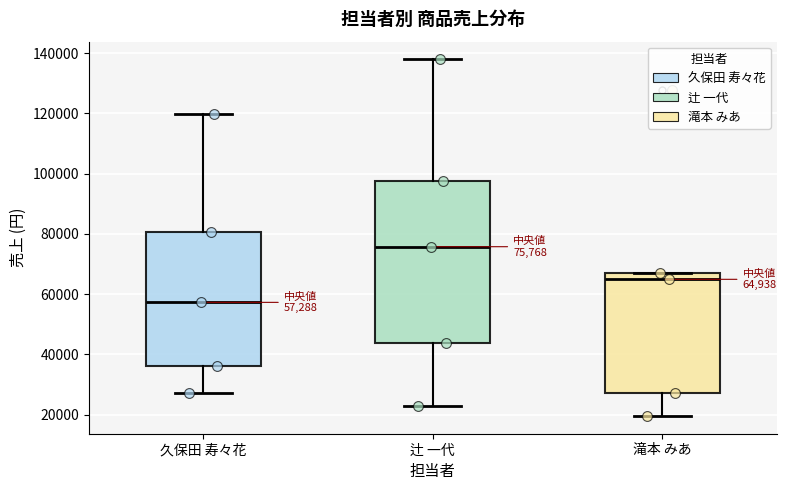

Comparing the boxes themselves (not the whiskers), which one is the tallest?

辻 一代